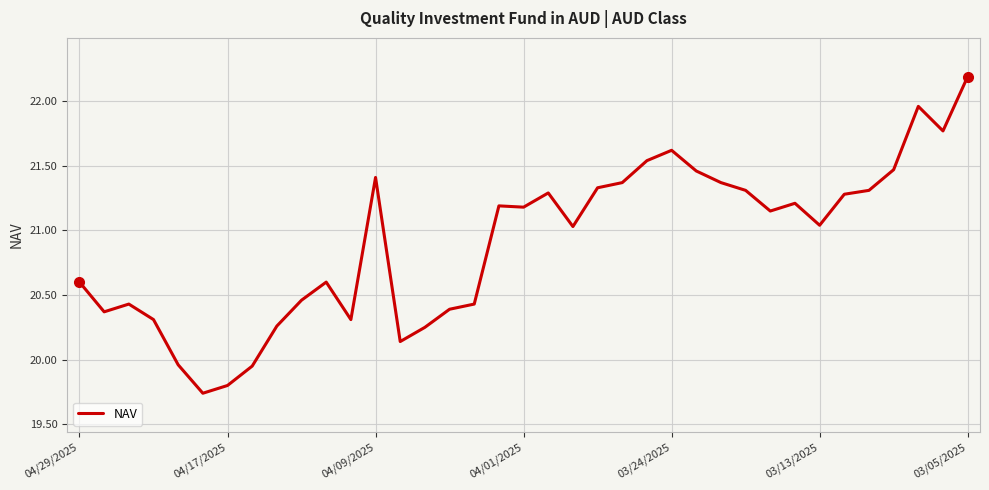

What is the greatest value displayed?

22.2